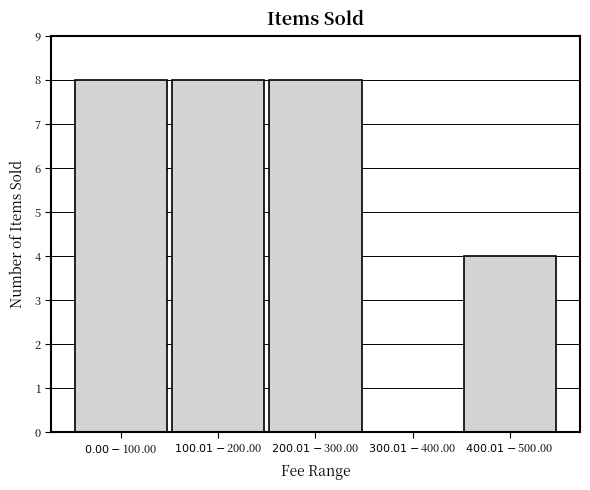

What is the sum of all values?

28